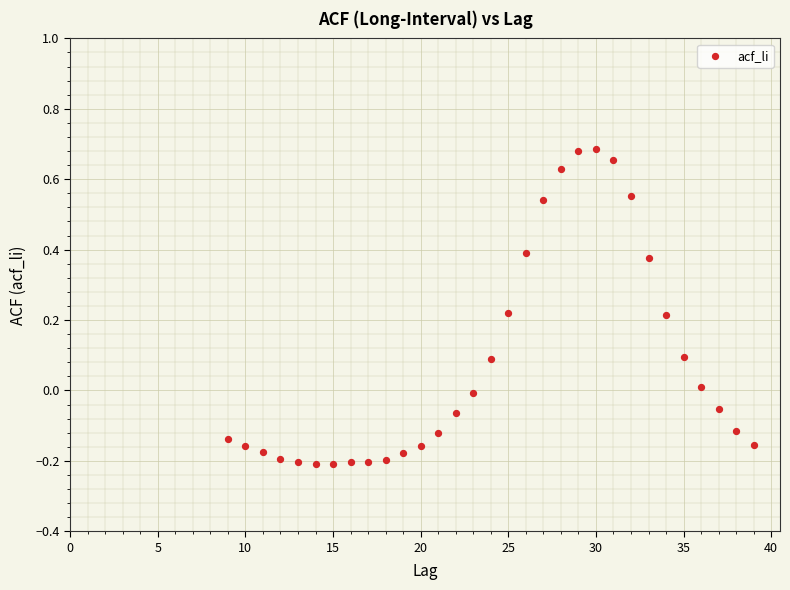

What is the range of X values (max minus min)?

30.0